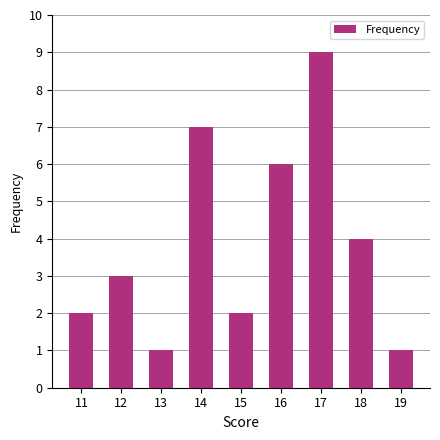

Reading left to right, what are all the values shown in this chart?

11=2	12=3	13=1	14=7	15=2	16=6	17=9	18=4	19=1